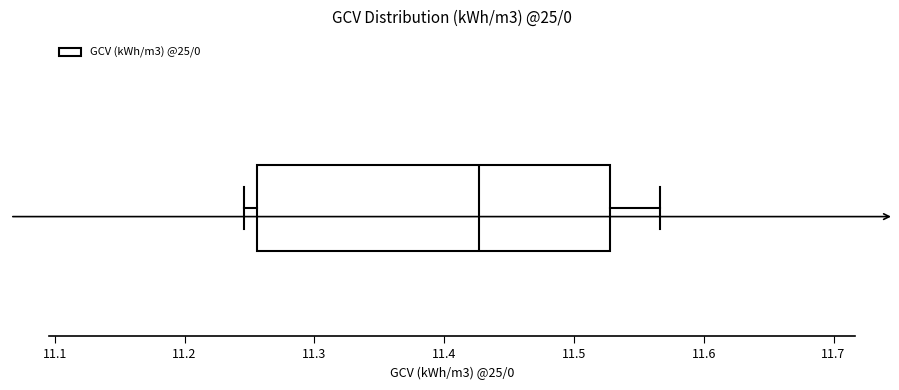

Where does the median line of the box sit on the x-axis? The values are not printed on the chart, so give them approximately, as read against the axis.

11.43